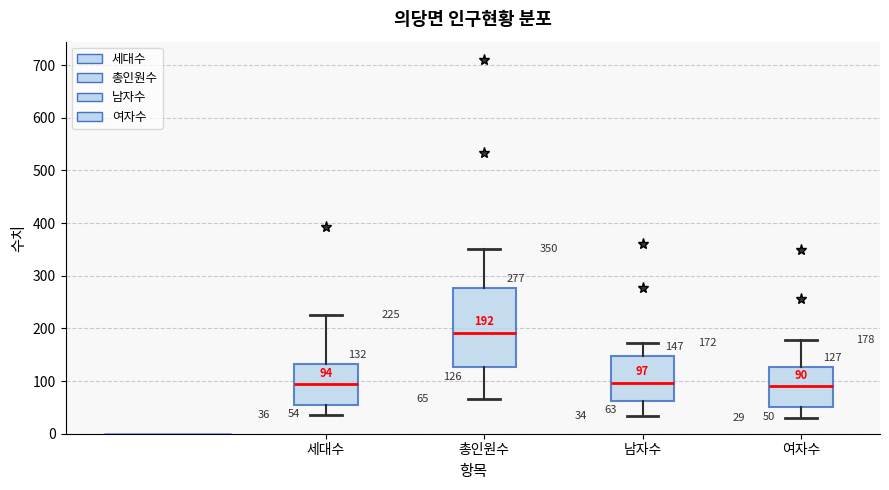

Which box is the tallest, from its lower edge to its upper edge?

총인원수